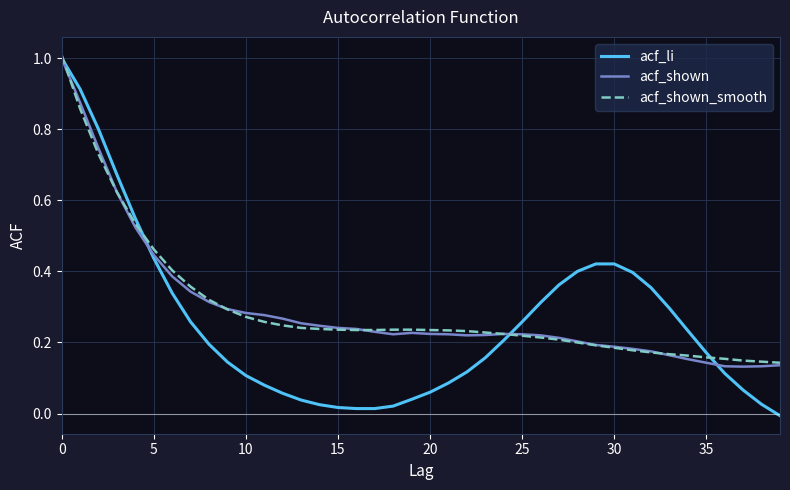

What is the greatest value displayed?

1.0